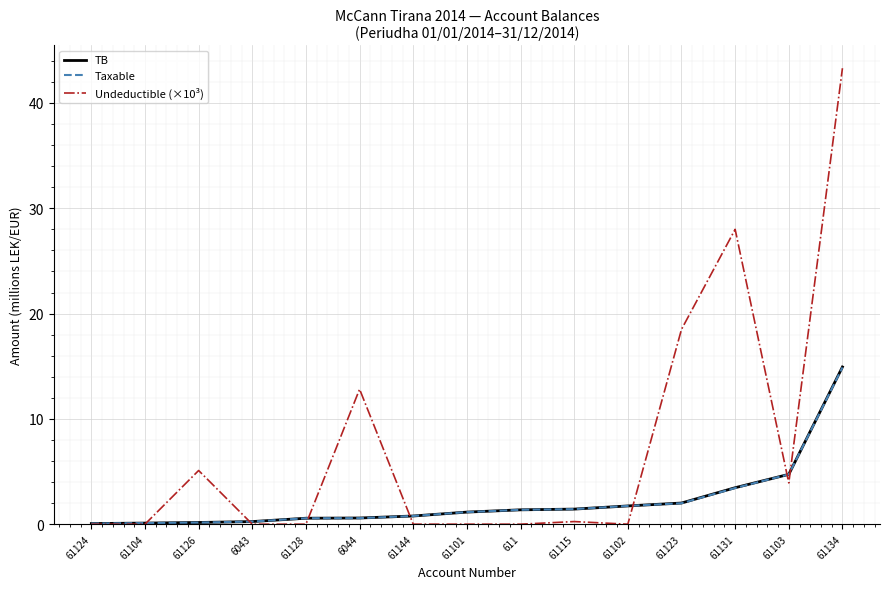

What is the maximum value shown in the chart?

43.3